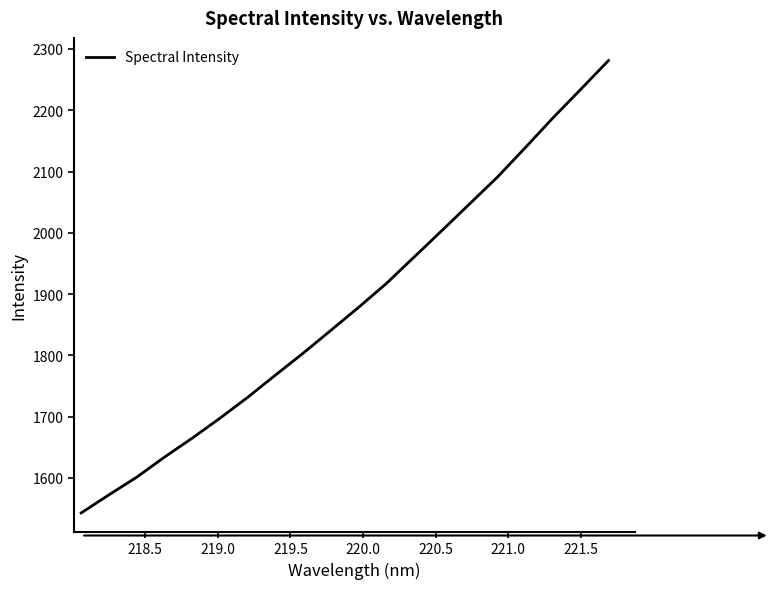

What is the smallest value displayed?

1543.0